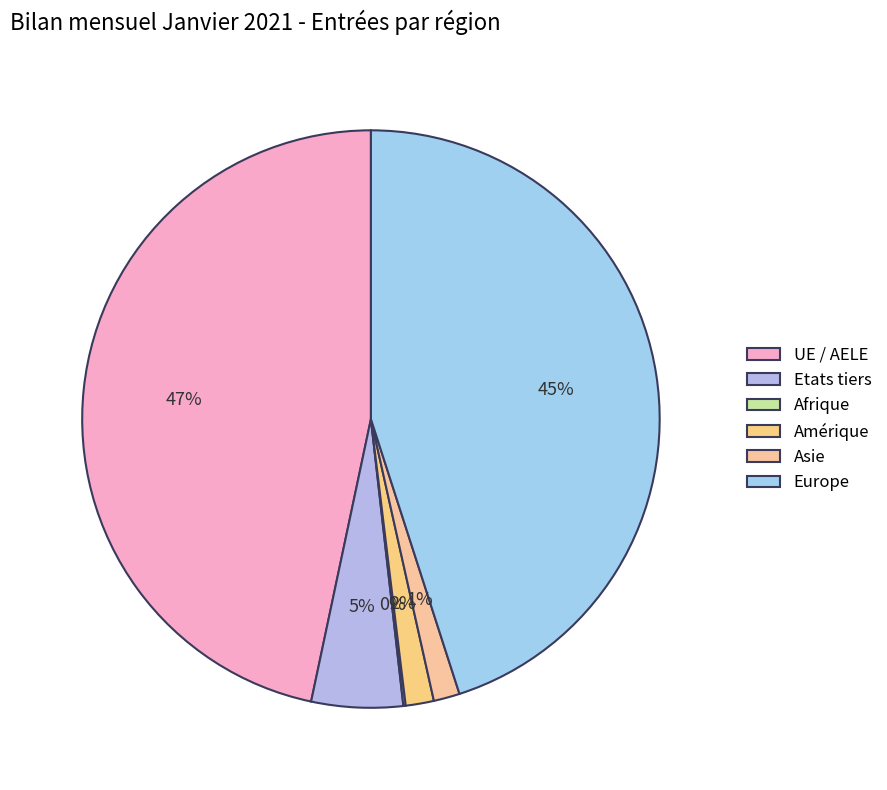

Do UE / AELE and Amérique together represent more than half of the pie?

No